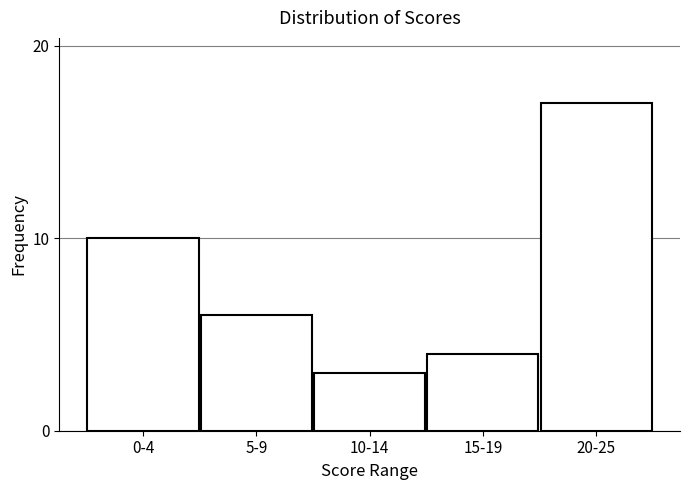

Reading right to left, list all the values displayed in this chart.

20-25=17	15-19=4	10-14=3	5-9=6	0-4=10